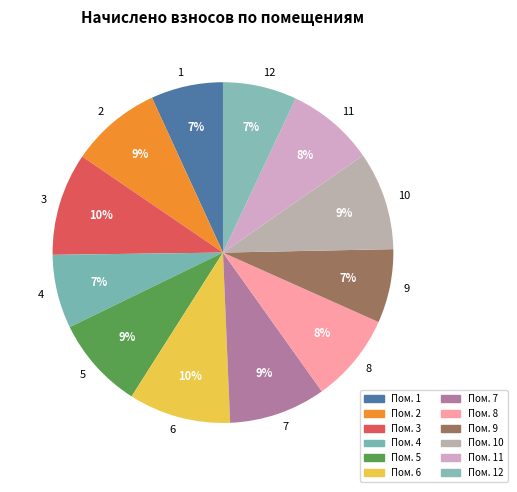

What percentage is the 8 slice, to the nearest percent?

8%